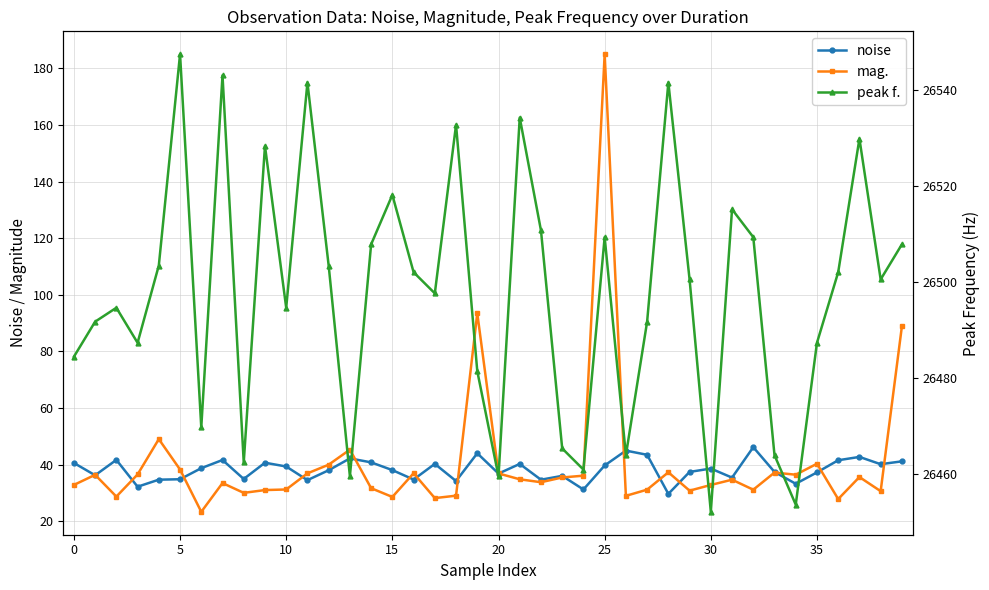

At 23, list the series in order from largest to smallest.

peak f., noise, mag.